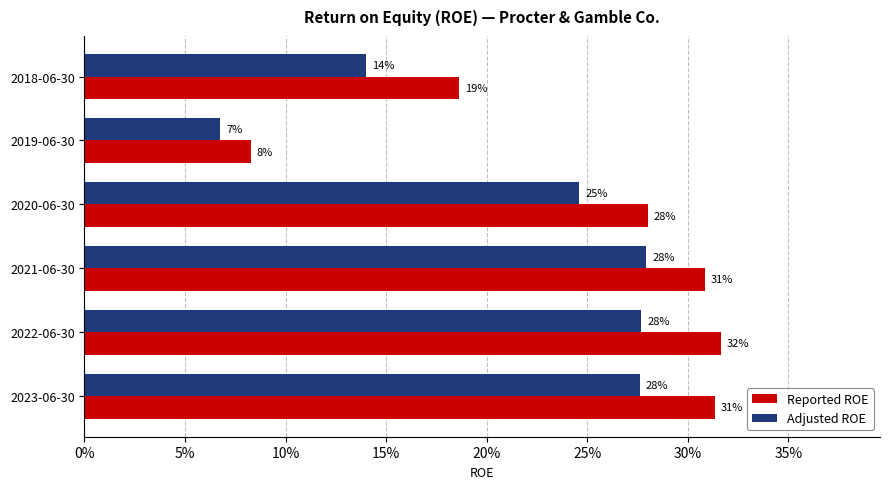

What are all the series names shown in the legend?

Reported ROE, Adjusted ROE